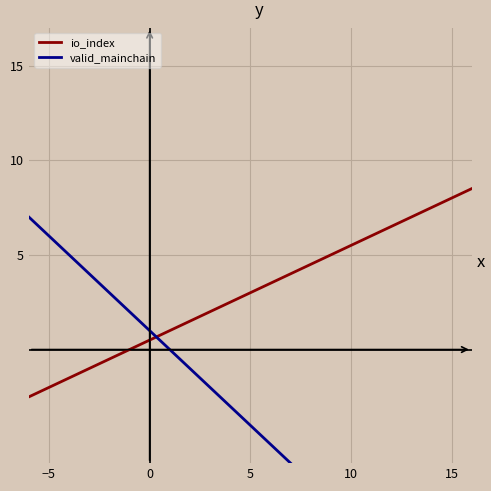

At which label does valid_mainchain reach its peak?

−5